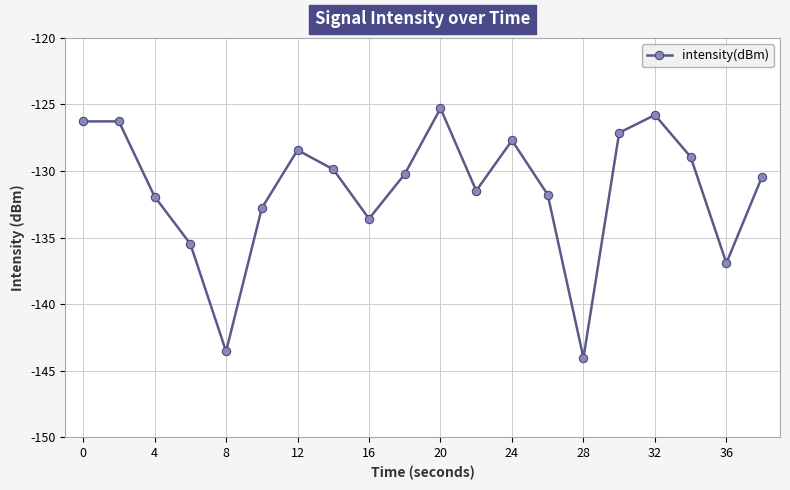

What is the sum of all values?

-2627.8